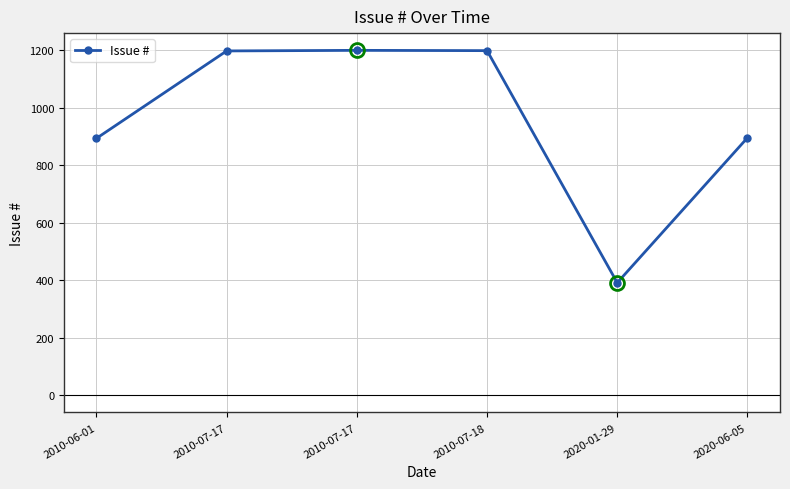

What is the value of the 4th point from the left?

1198